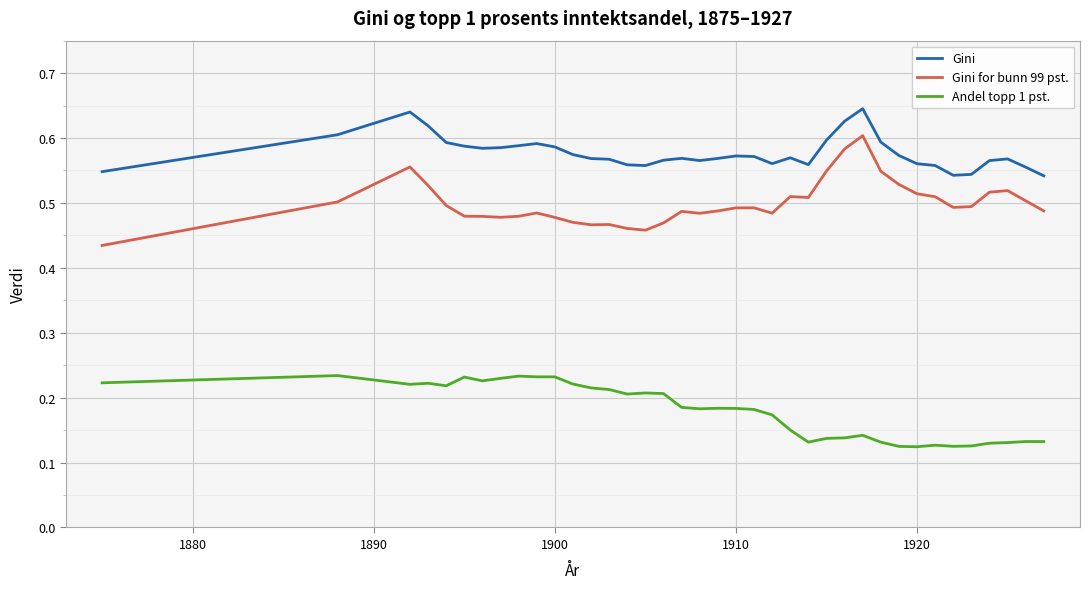

Which series has the largest total across all categories?

Gini